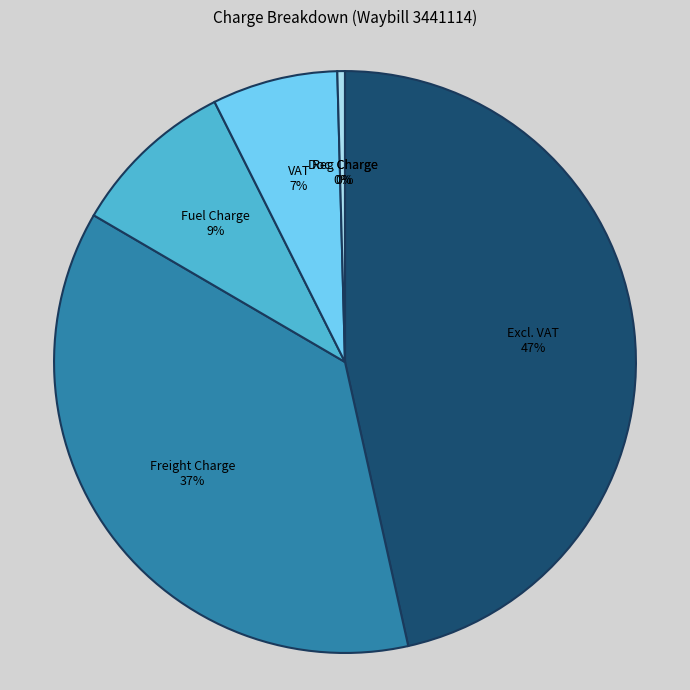

Do Freight Charge and Excl. VAT together represent more than half of the pie?

Yes